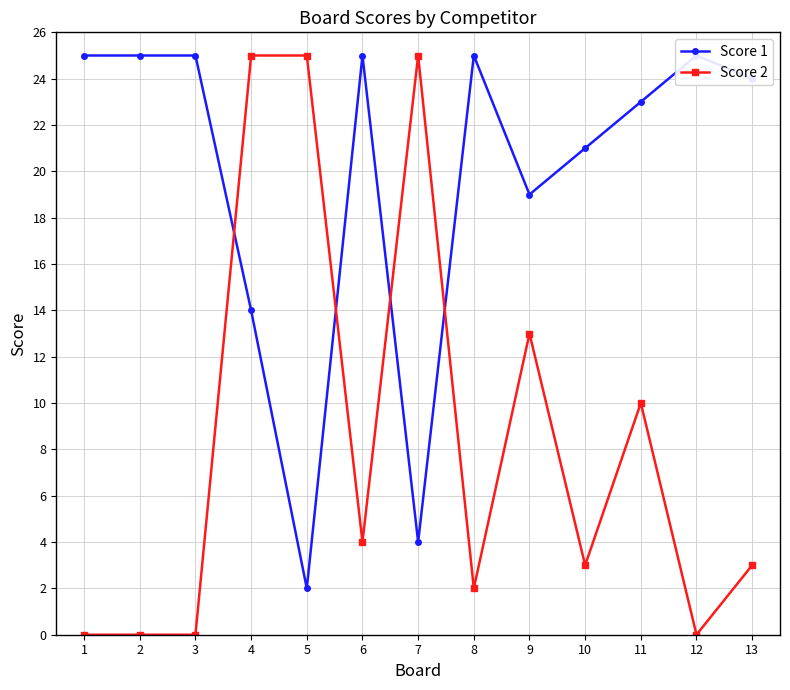

Between which two adjacent categories do Score 2 and Score 1 first intersect?

3 and 4